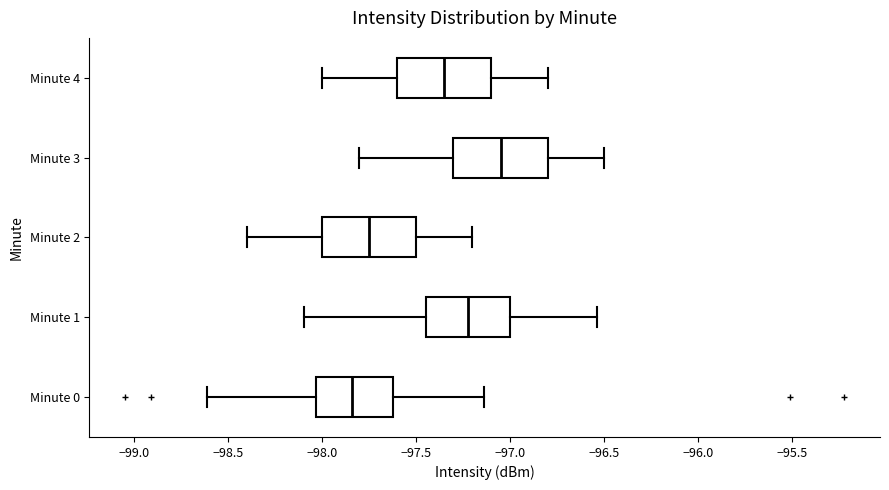

Where does the right whisker of the box for Minute 1 end on the x-axis? The values are not printed on the chart, so give them approximately, as read against the axis.

-96.55